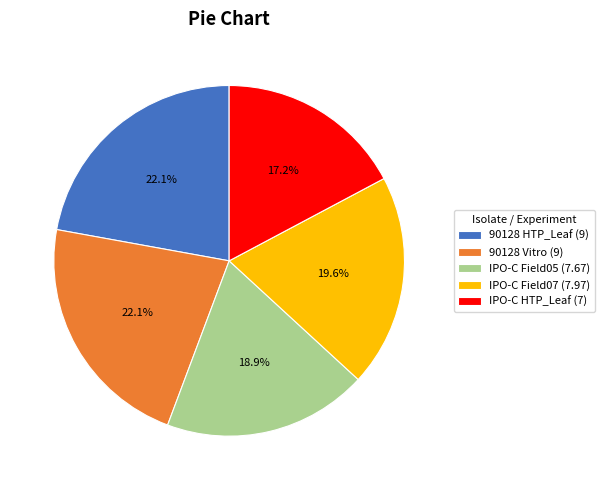

Is there any slice that represents more than half of the pie?

No